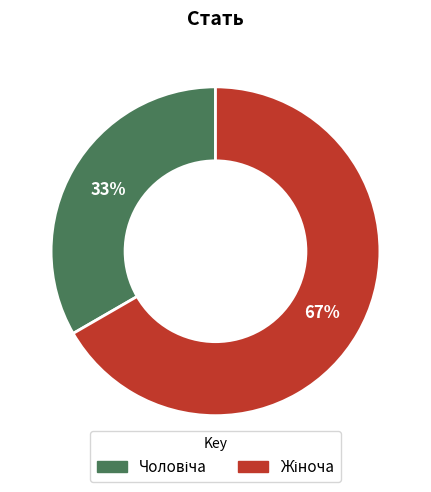

Is there a majority slice in this chart?

Yes